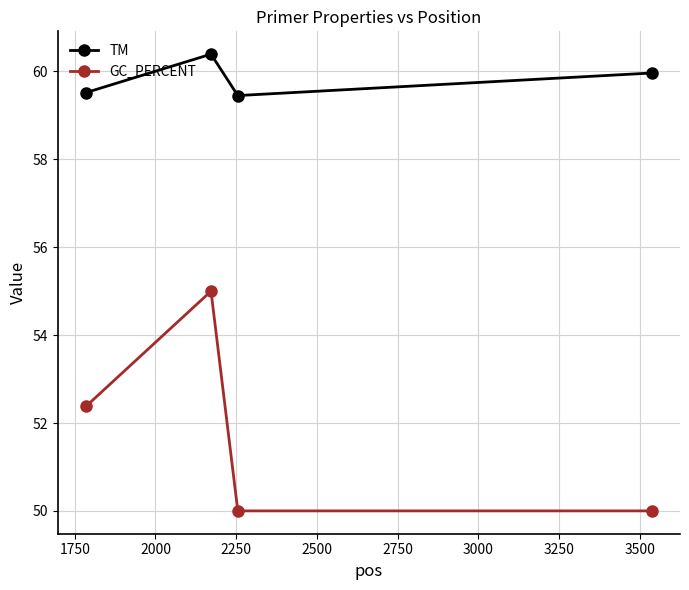

What is the sum of all GC_PERCENT values?

207.4